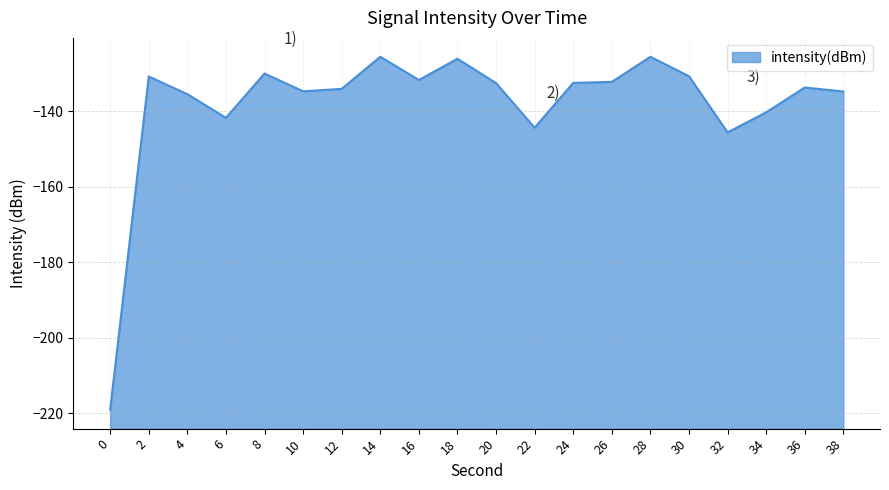

Between 26 and 18, which is larger?

18